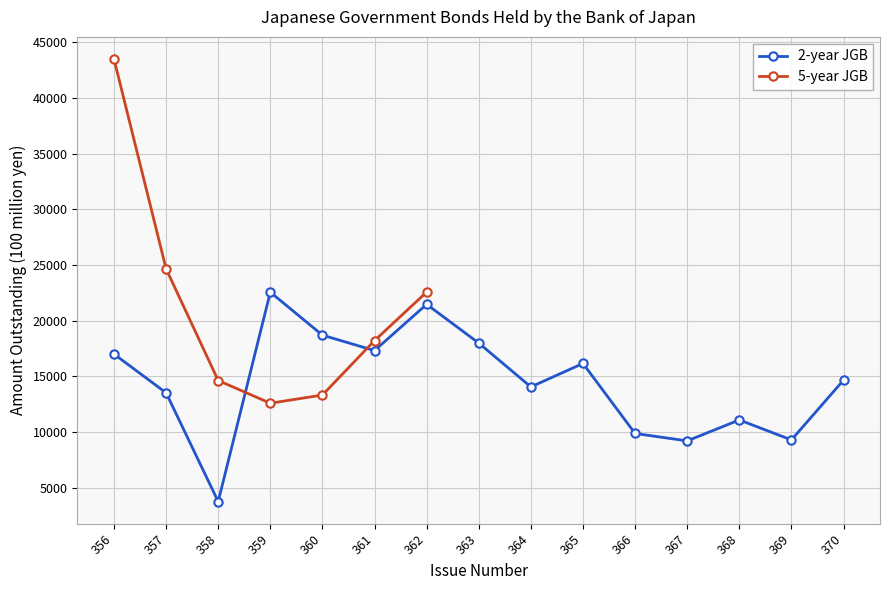

The value of 2-year JGB at 369 is 14123. True or false?

False